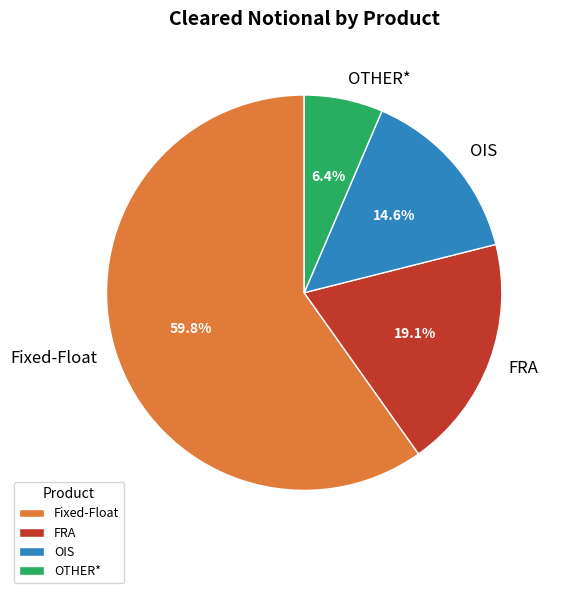

Rank the categories by value from highest to lowest.

Fixed-Float, FRA, OIS, OTHER*